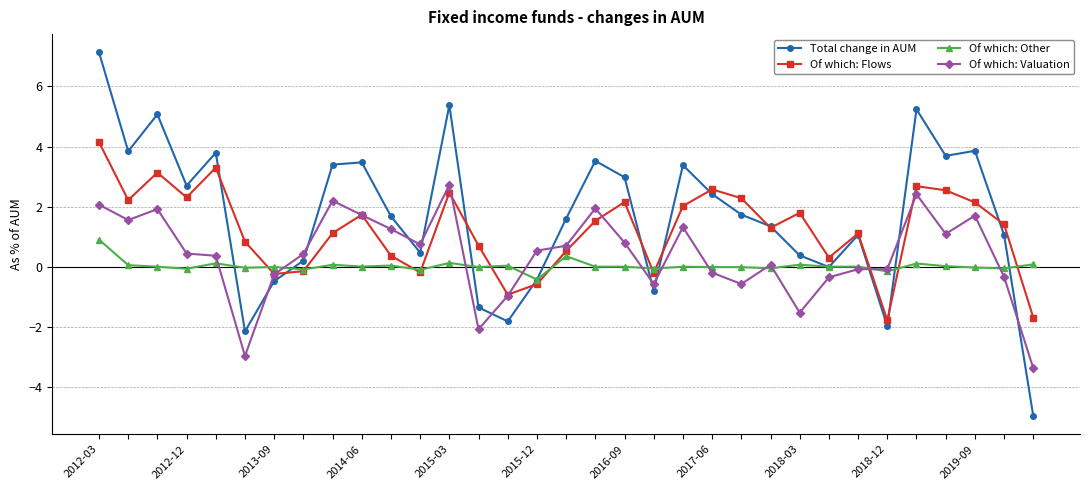

True or false: Of which: Flows has more than 2 interior local peaks.

True